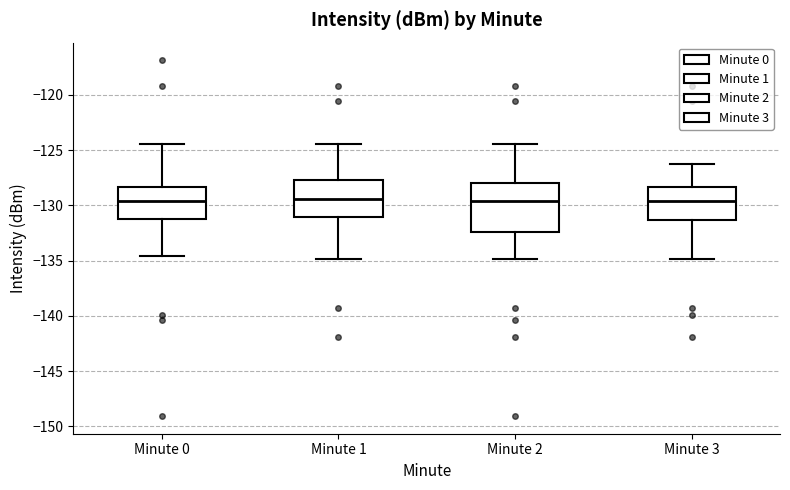

Where is the upper edge of the box for Minute 2 on the y-axis? The values are not printed on the chart, so give them approximately, as read against the axis.

-128.0